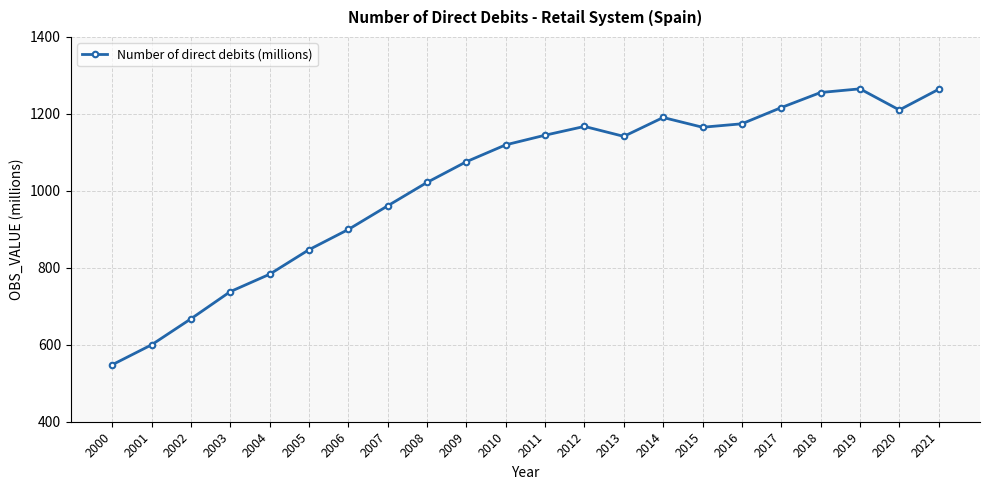

The value at 2002 is 667.4. True or false?

True